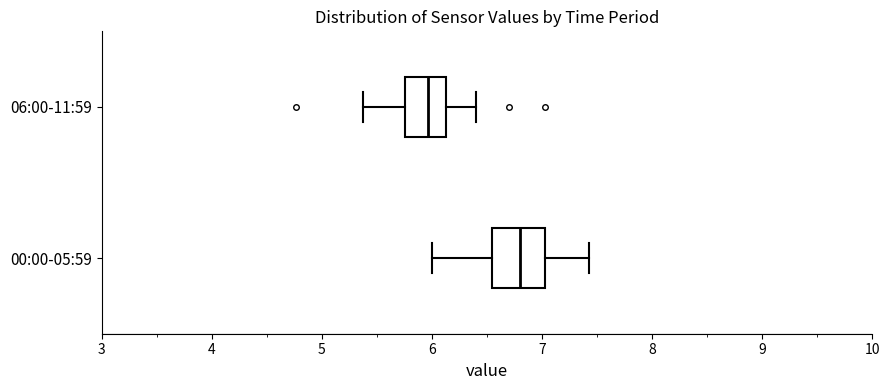

Where does the left whisker of the box for 06:00-11:59 end on the x-axis? The values are not printed on the chart, so give them approximately, as read against the axis.

5.4